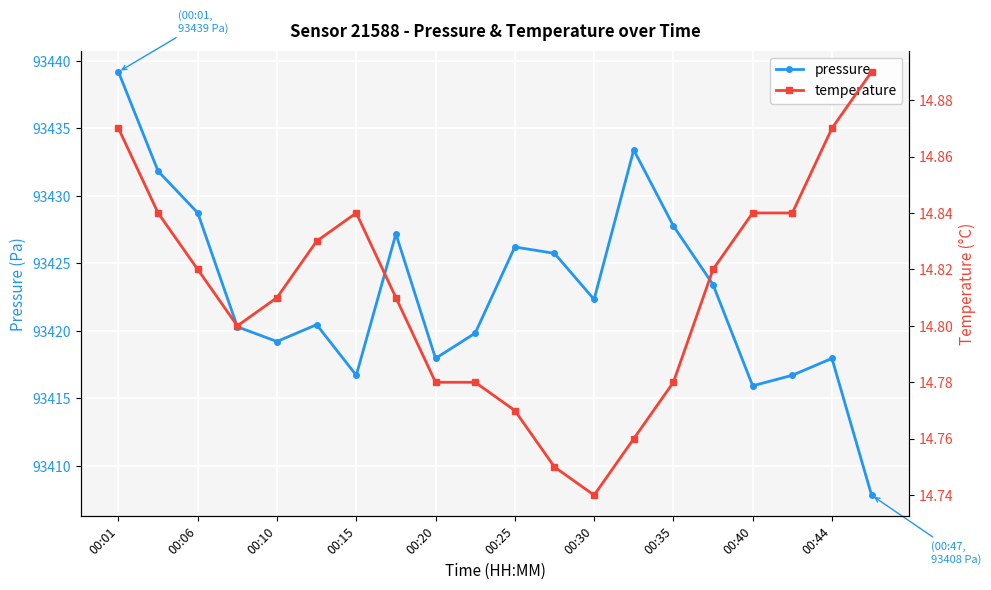

How many interior local valleys does the pressure series have?

5